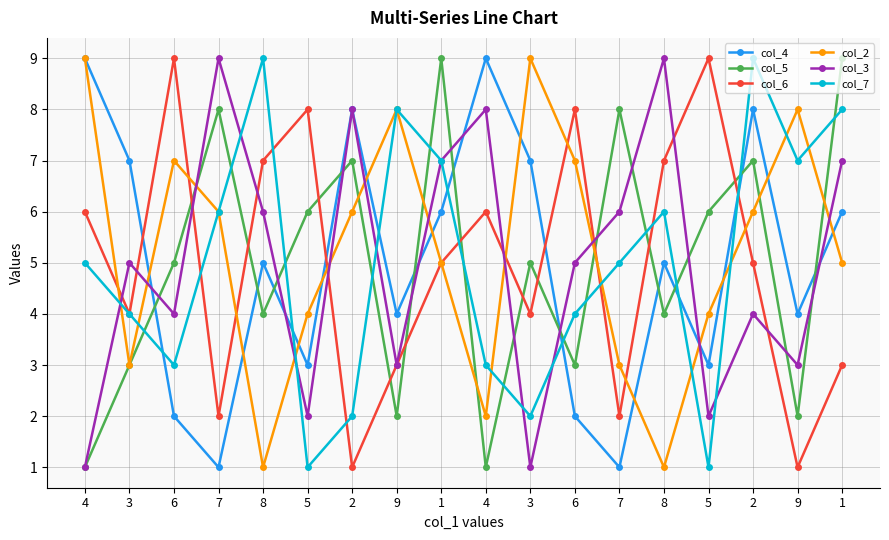

How many times do col_6 and col_4 cross each other?

4